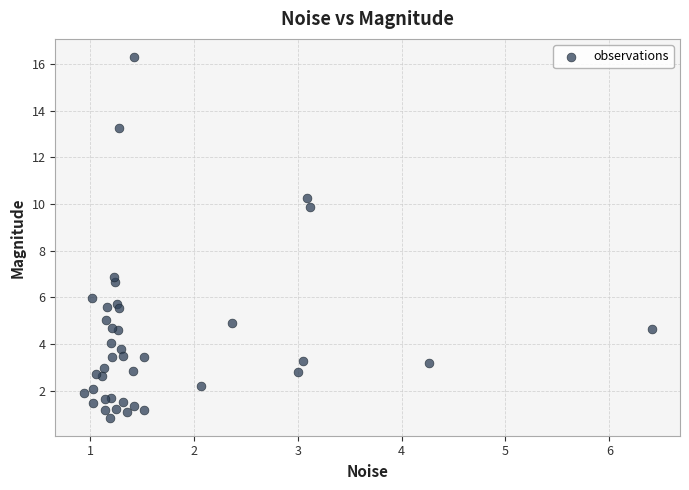

What Y value in the scatter plot is closest to 8?

6.9